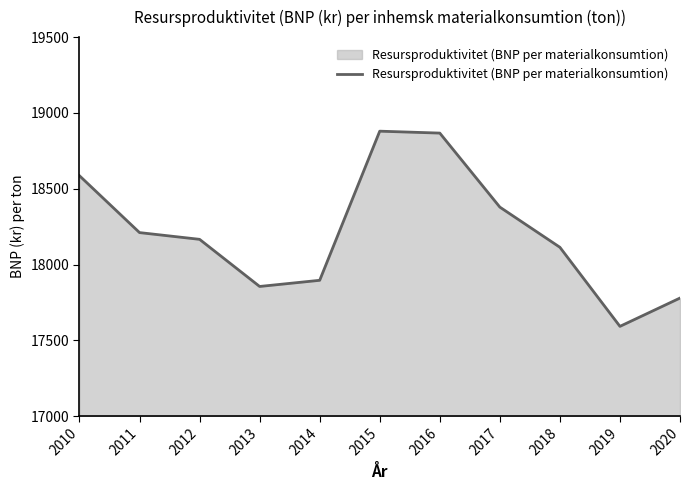

What is the difference between the values at 2020 and 2018?

334.8